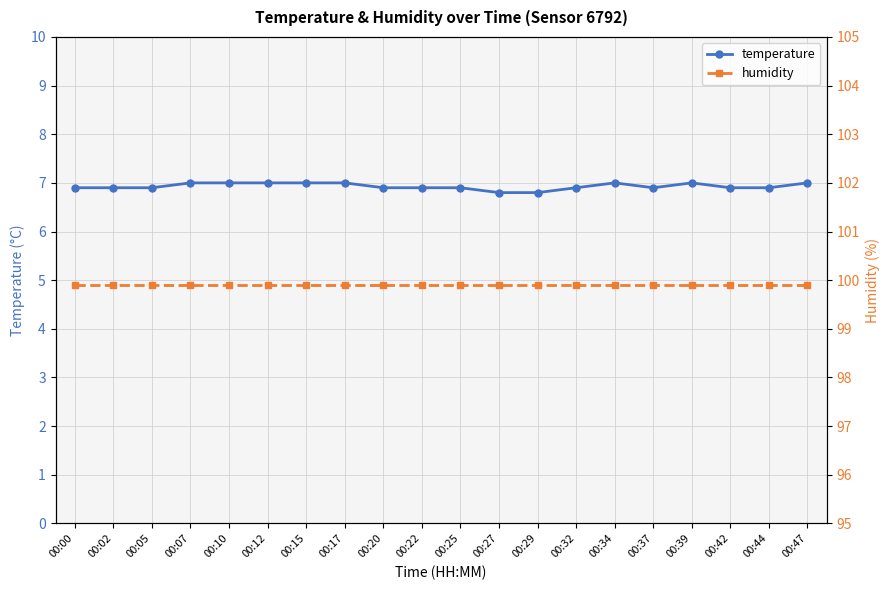

At which category is the sum across all series the highest?

00:07